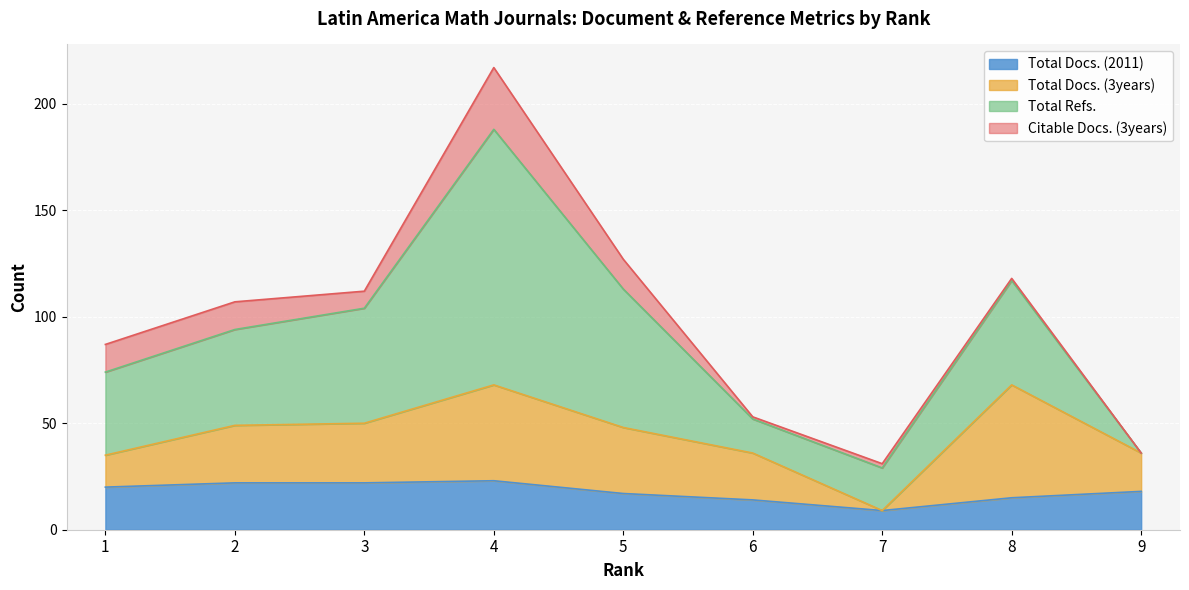

How many interior local valleys does the Total Refs. series have?

1